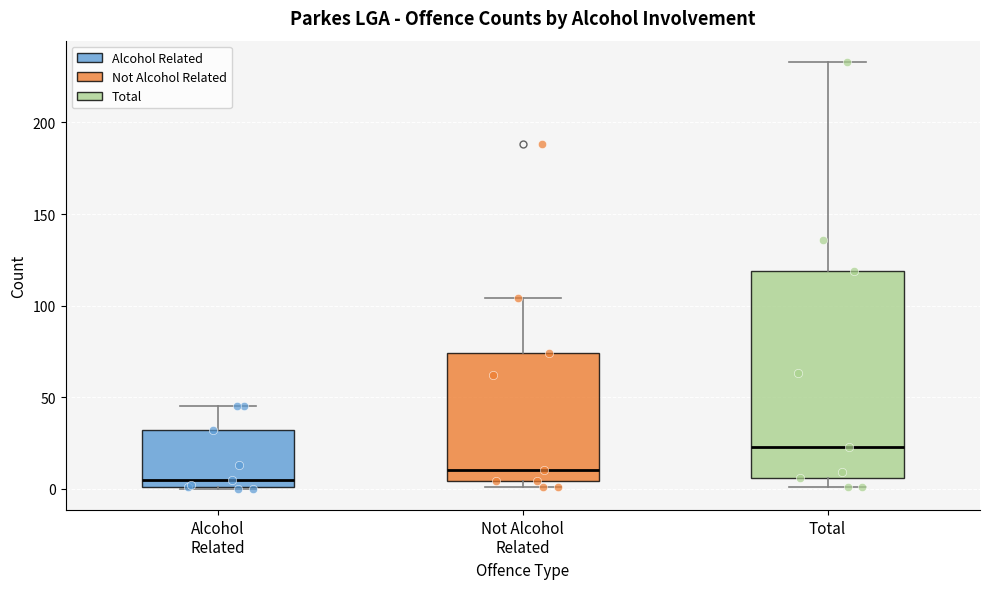

Reading left to right, transcribe this box plot: for each box, give where its median line is, the range the box spans, and where its two whiskers end, as read against the y-axis. The values are not printed on the chart, so give them approximately, as read against the axis.

Alcohol Related: median 5, box 0 to 30, whiskers 0 to 45
Not Alcohol Related: median 10, box 5 to 75, whiskers 0 to 105
Total: median 25, box 5 to 120, whiskers 0 to 235